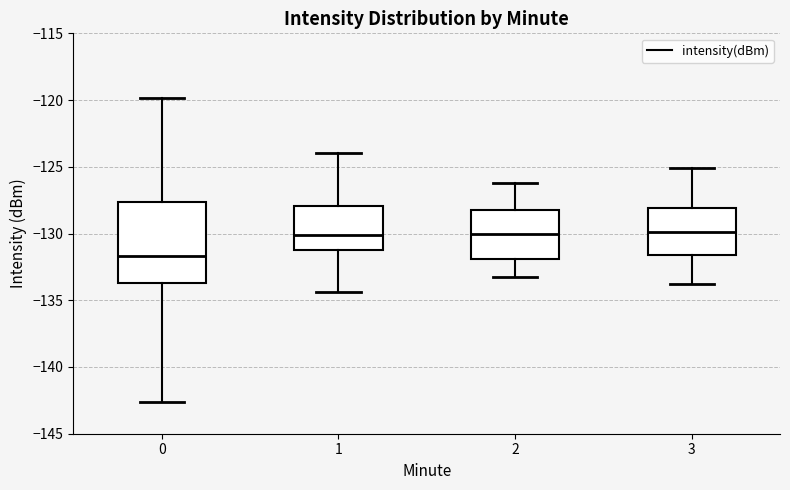

Reading left to right, transcribe this box plot: for each box, give where its median line is, the range the box spans, and where its two whiskers end, as read against the y-axis. The values are not printed on the chart, so give them approximately, as read against the axis.

0: median -131.5, box -133.5 to -127.5, whiskers -142.5 to -120.0
1: median -130.0, box -131.0 to -128.0, whiskers -134.5 to -124.0
2: median -130.0, box -132.0 to -128.0, whiskers -133.0 to -126.0
3: median -130.0, box -131.5 to -128.0, whiskers -134.0 to -125.0